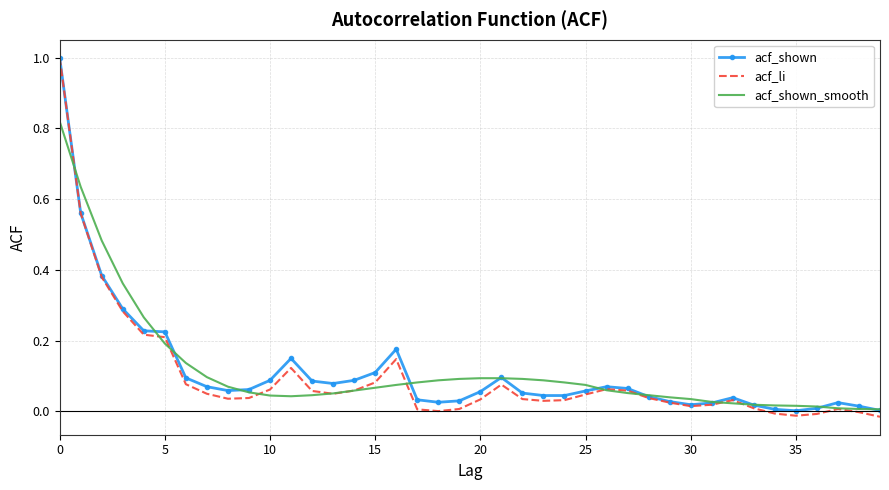

Which series has the widest spread of values?

acf_li